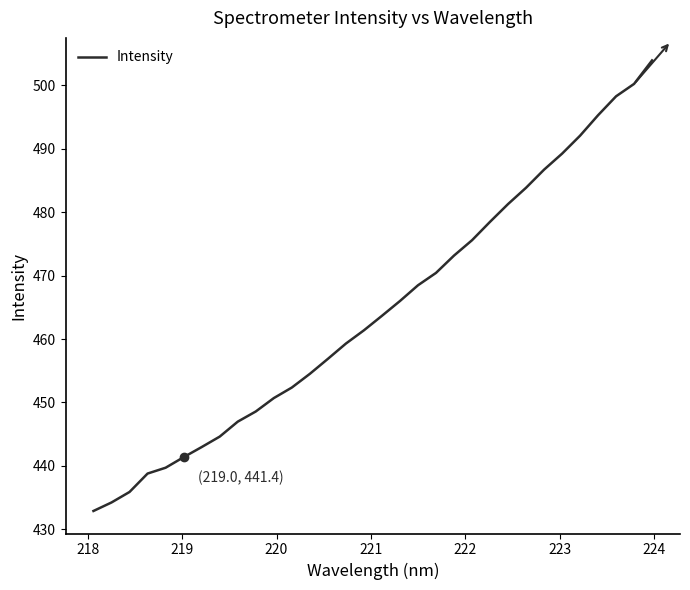

What is the smallest value displayed?

432.9